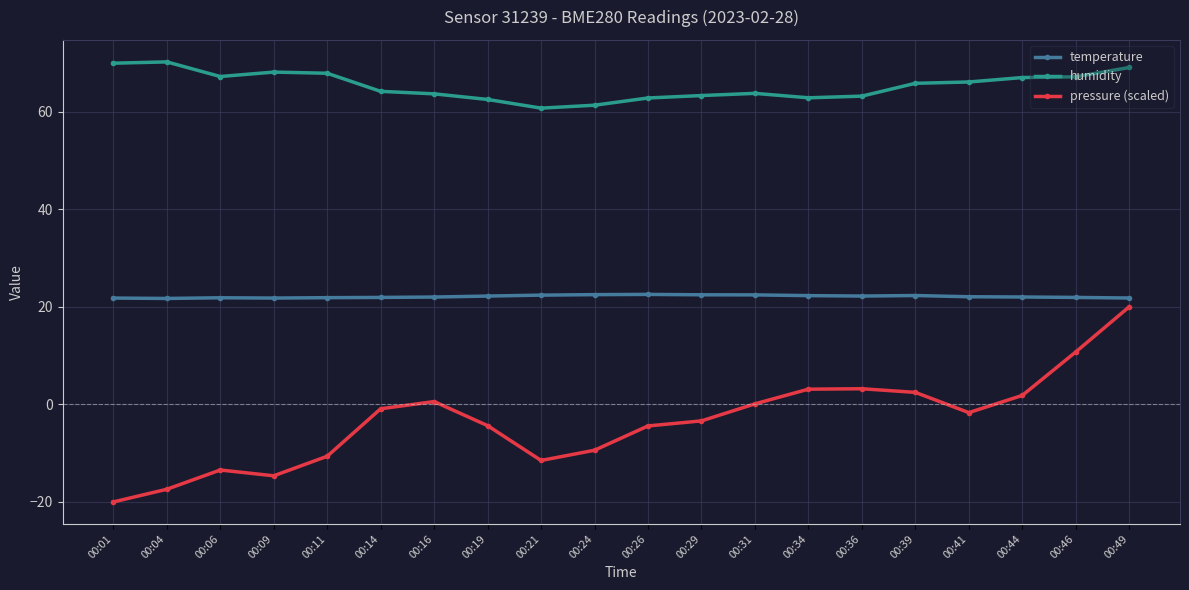

At which category does the chart reach its minimum across all series?

00:01